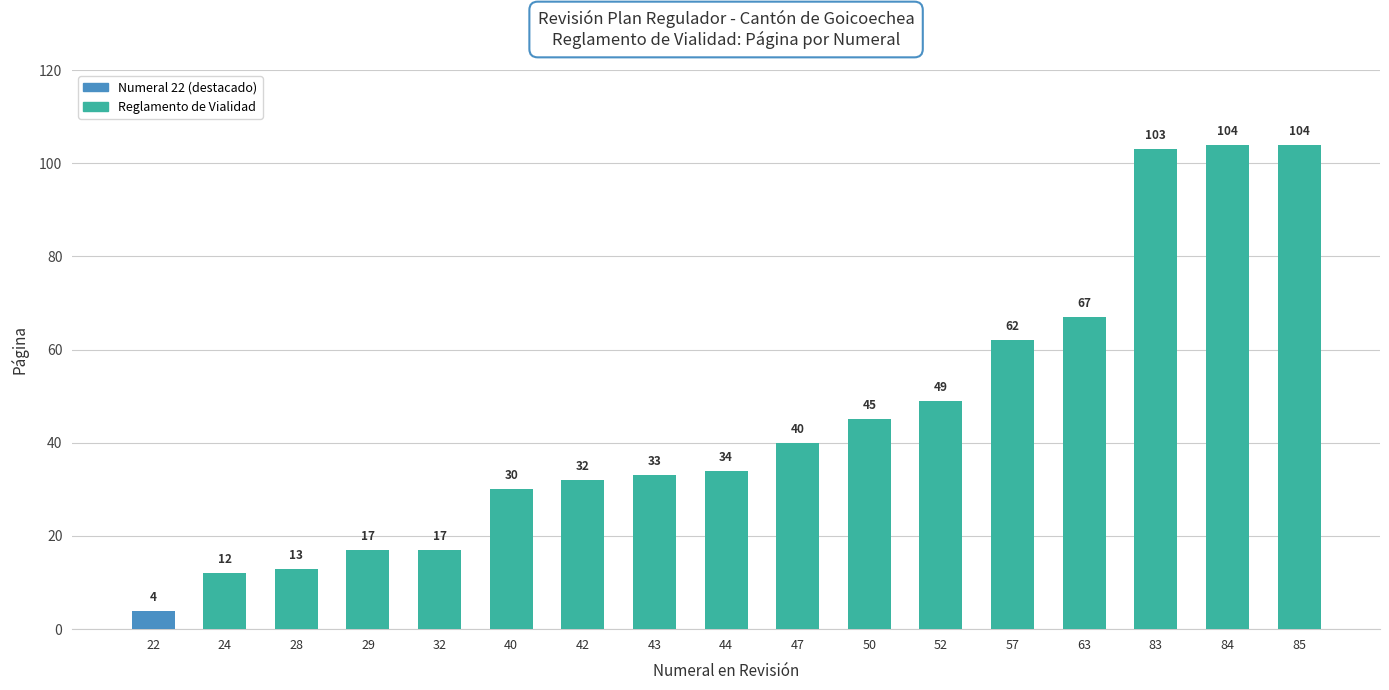

What is the sum of the values at 84 and 85?

208